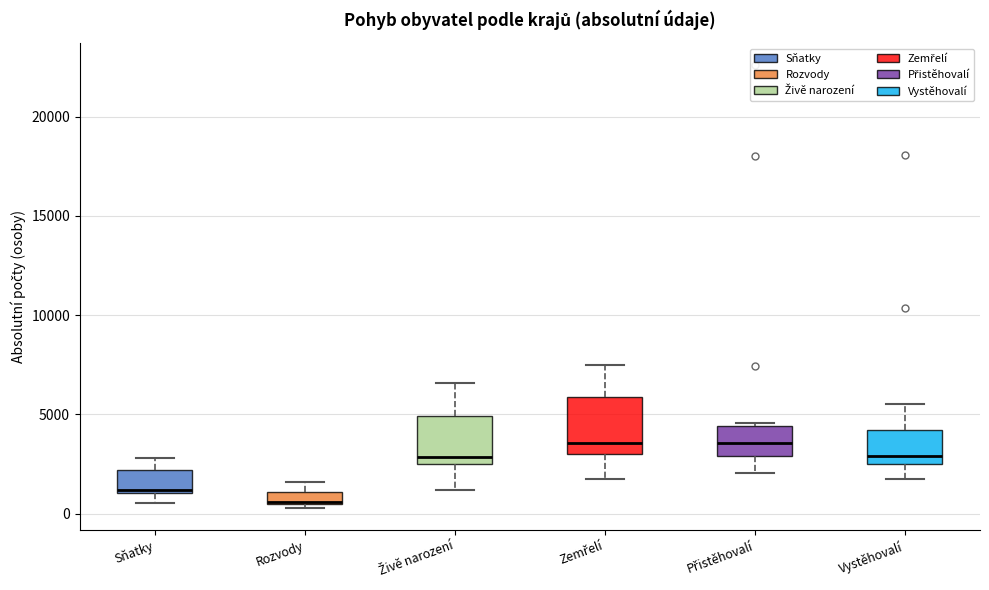

Where does the lower whisker of the box for Zemřelí end on the y-axis? The values are not printed on the chart, so give them approximately, as read against the axis.

1500